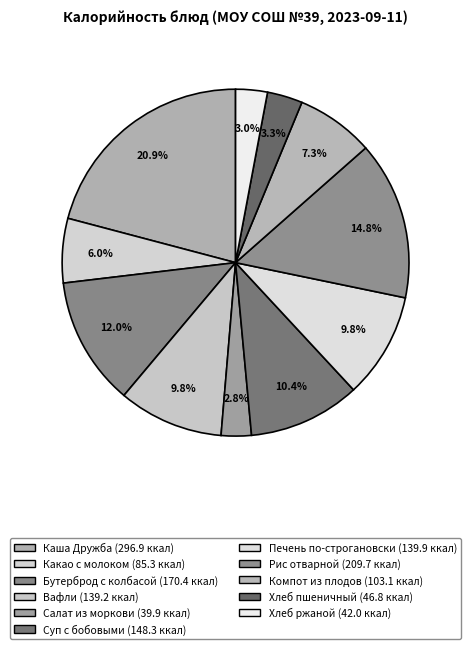

How many slices are in this pie chart?

11